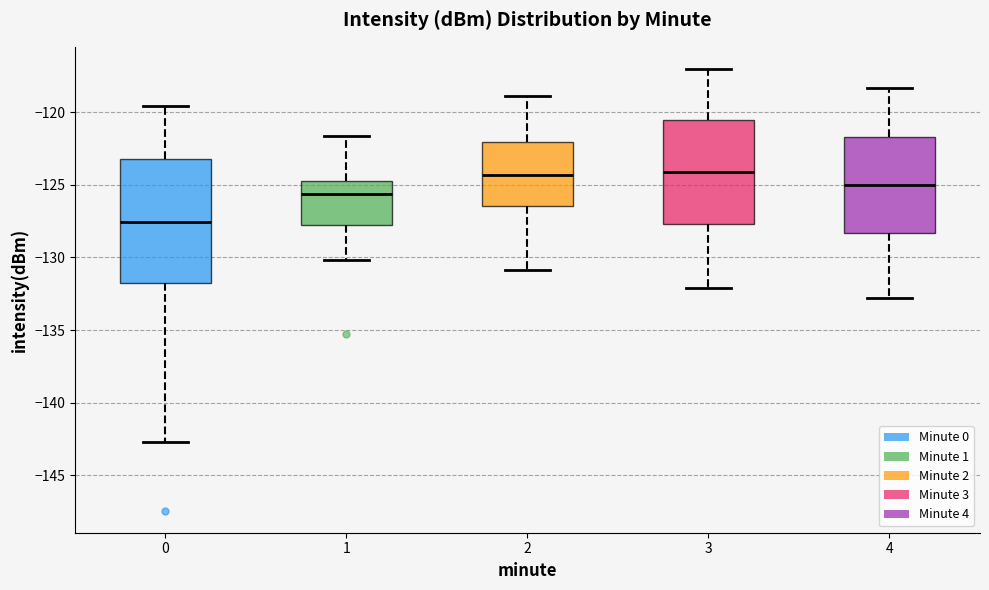

Comparing the boxes themselves (not the whiskers), which one is the tallest?

0